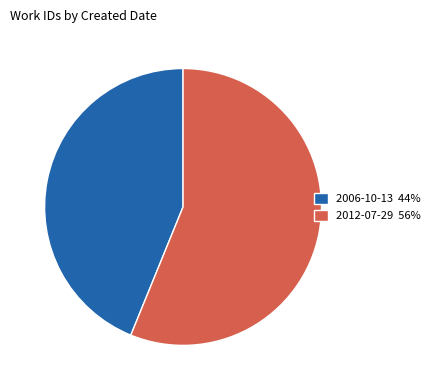

How many segments does this pie chart have?

2